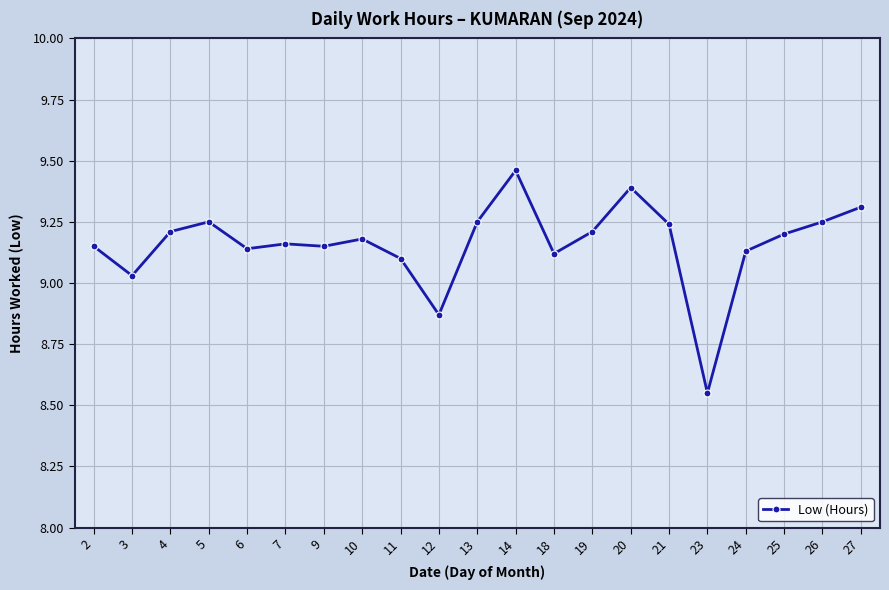

Which has a higher value, 2 or 13?

13